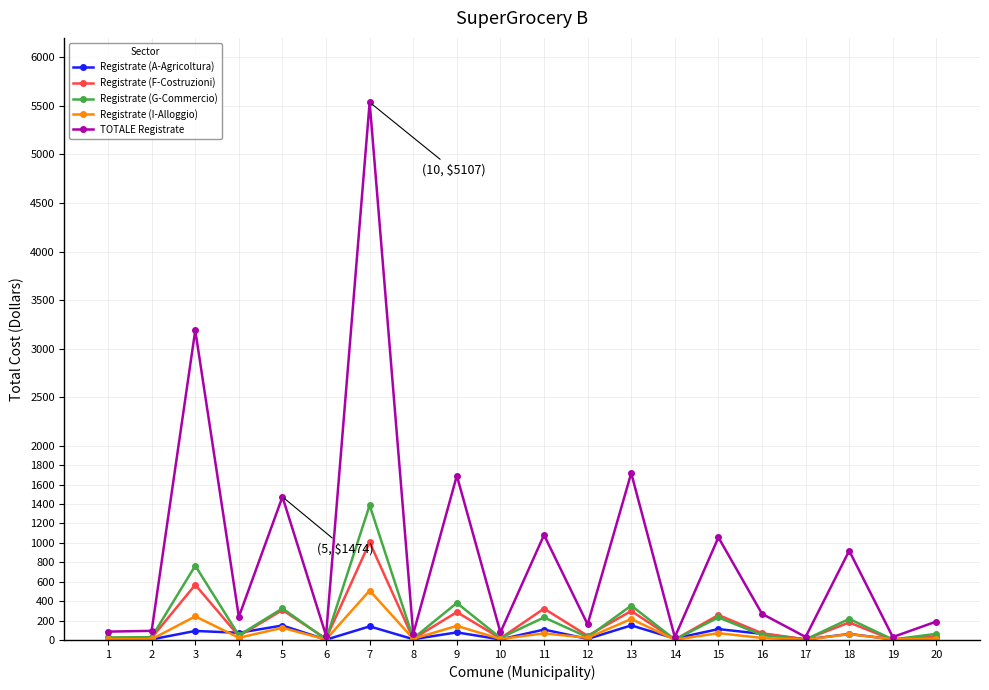

What is the maximum value shown in the chart?

5537